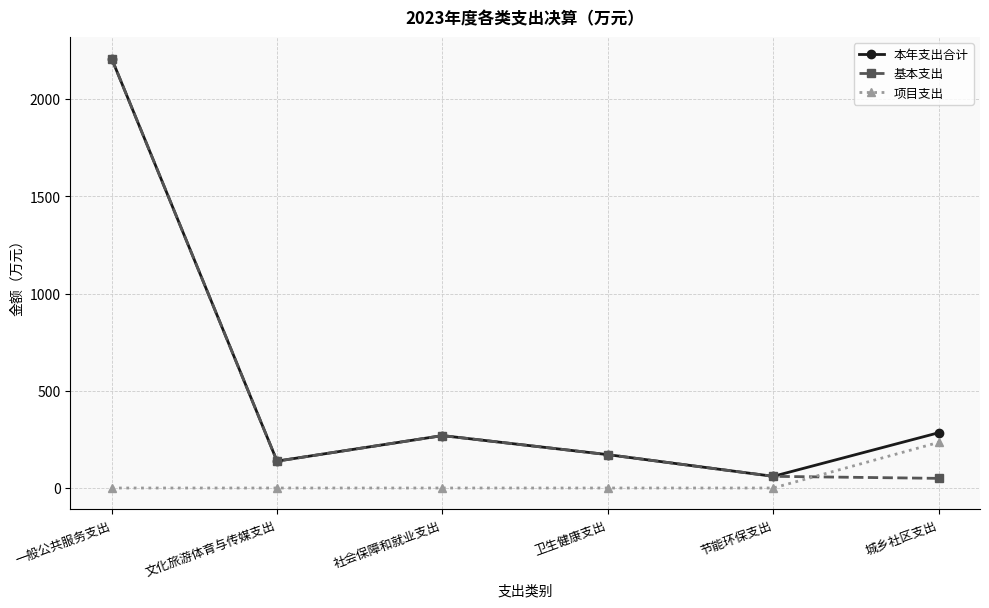

True or false: 本年支出合计 and 项目支出 intersect in this chart.

False